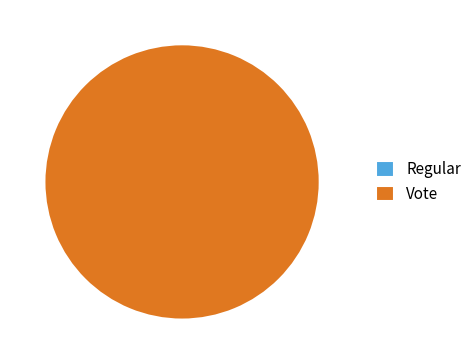

Which has a higher value, Vote or Regular?

Vote